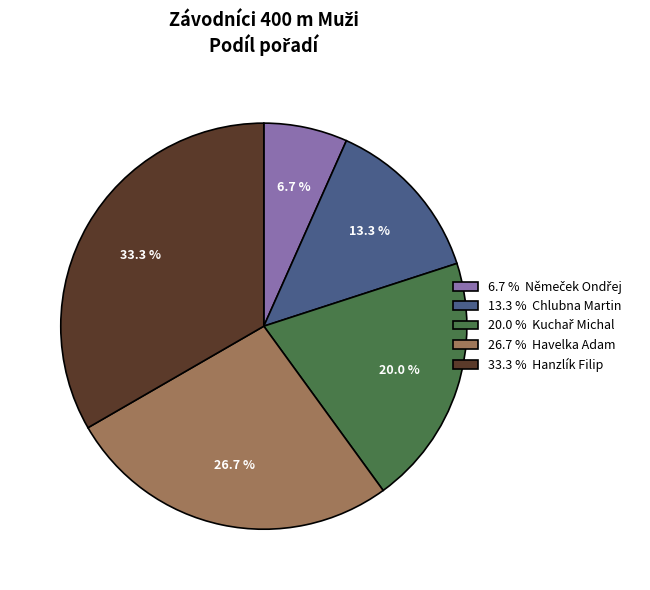

Is 33.3 % Hanzlík Filip the majority of the pie?

No